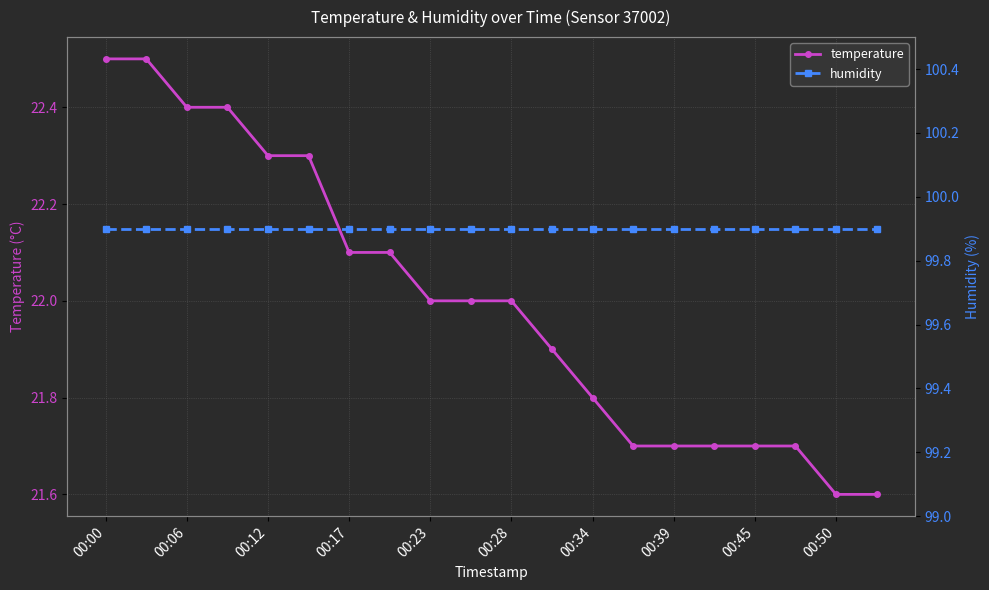

What is the difference between the maximum and minimum values in the temperature series?

0.9